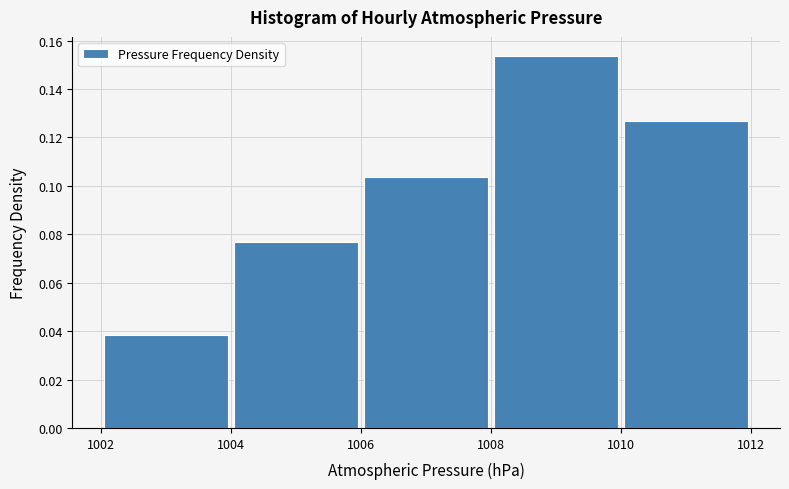

Which range on the x-axis has the tallest bar?

1008 to 1010